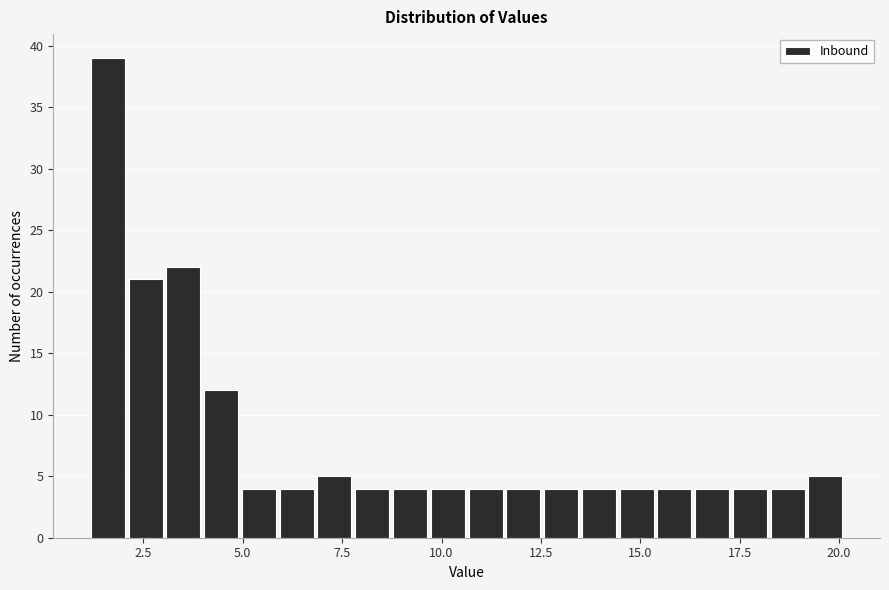

Around what value on the x-axis is the tallest bar? Give the approximate position of its centre, as read against the axis.

1.5